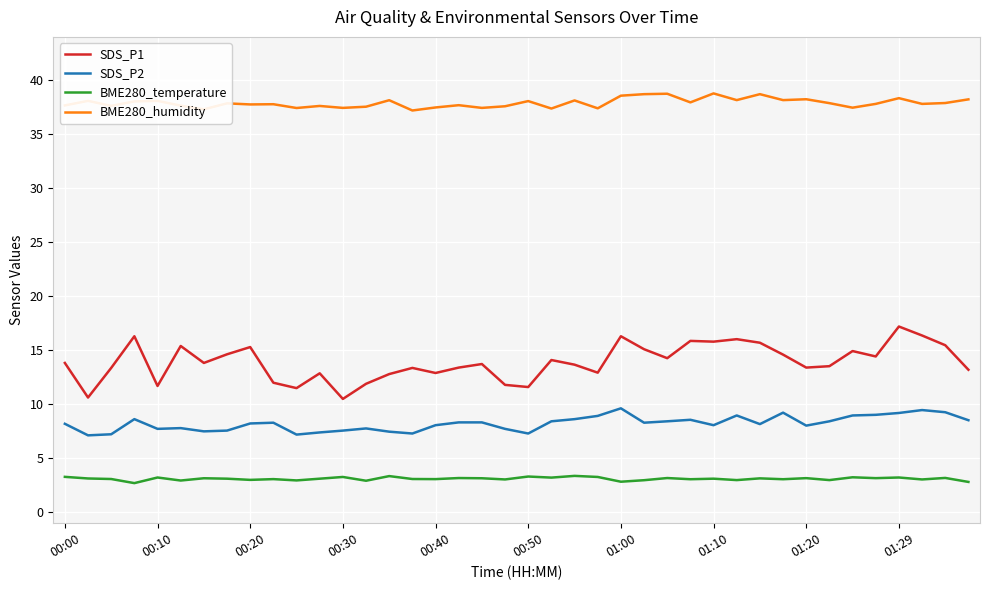

True or false: SDS_P1 and BME280_humidity intersect in this chart.

False